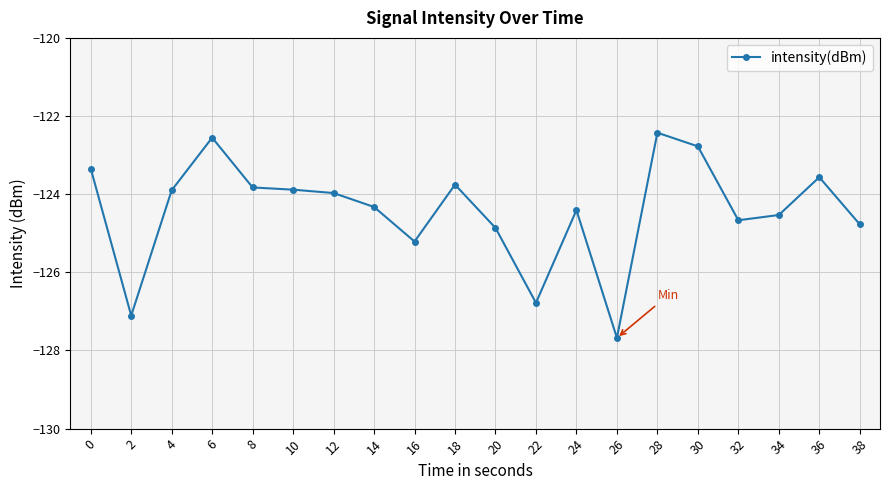

How many data points are less than -123?

17